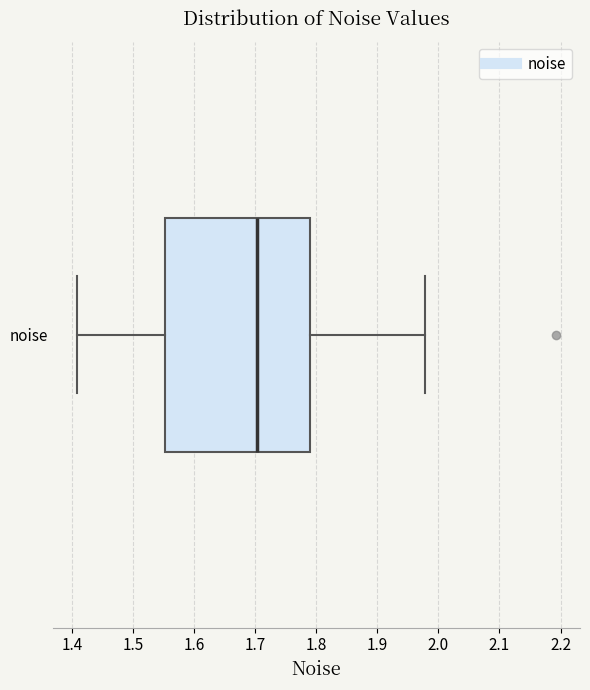

Read this box plot against the x-axis: the position of the median line, the range covered by the box, and the ends of both whiskers. The values are not printed on the chart, so give them approximately, as read against the axis.

median 1.70, box 1.55 to 1.79, whiskers 1.41 to 1.98